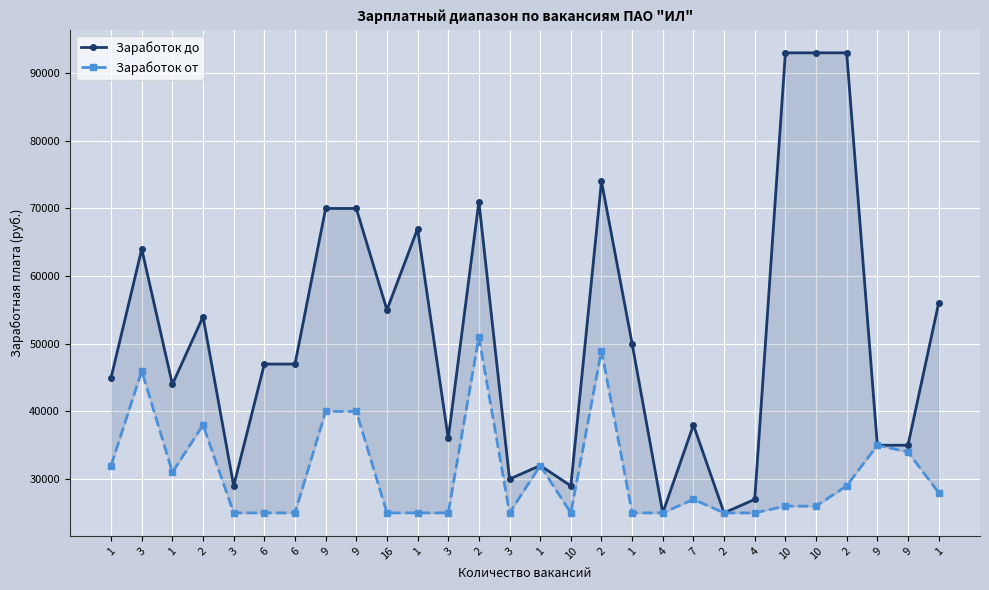

Rank the series by their average value, from highest to lowest.

Заработок до, Заработок от